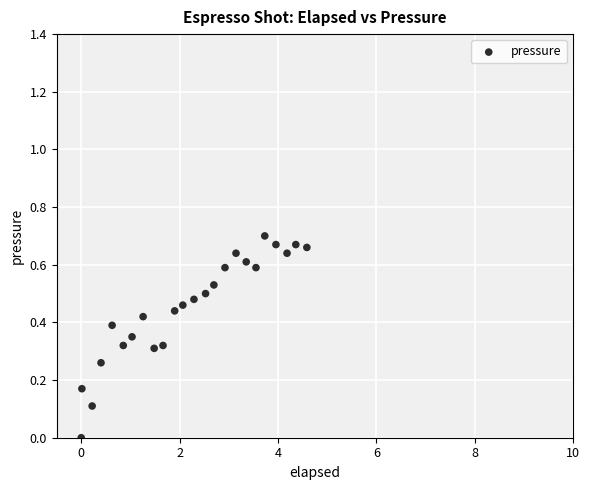

What is the range of X values (max minus min)?

4.6